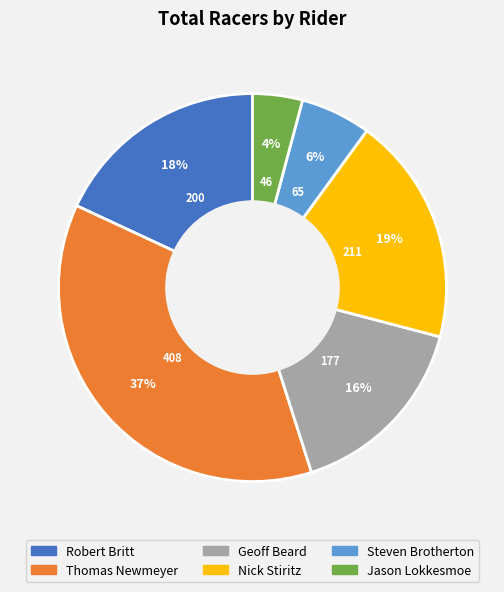

Does any single category account for the majority?

No